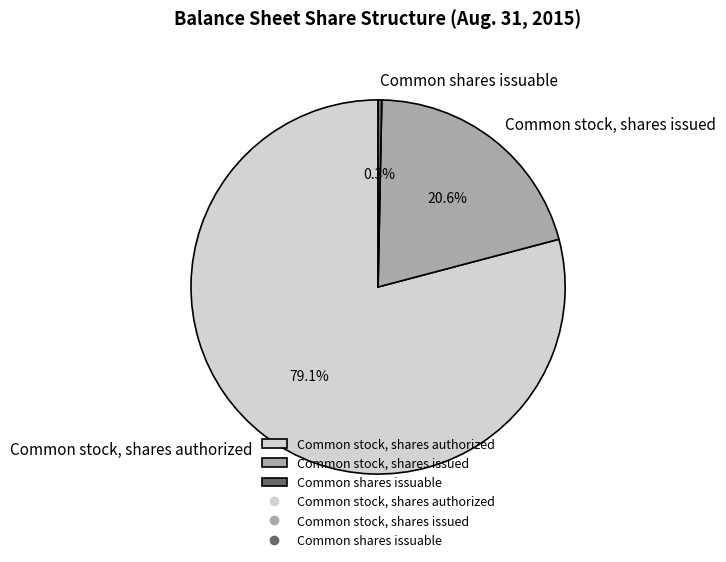

How many segments does this pie chart have?

3